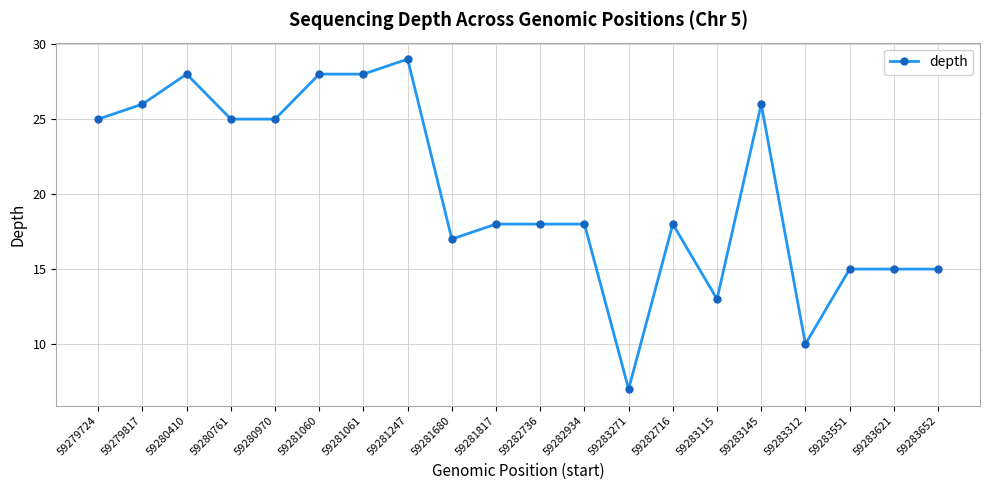

What is the difference between the second highest and minimum values?

21